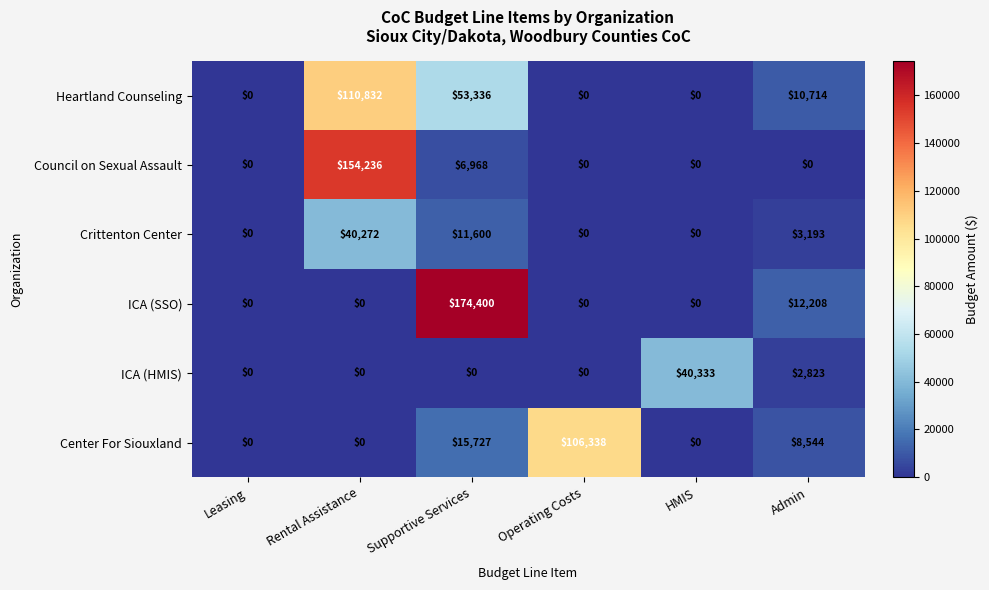

What is the average value of the Council on Sexual Assault series?

26867